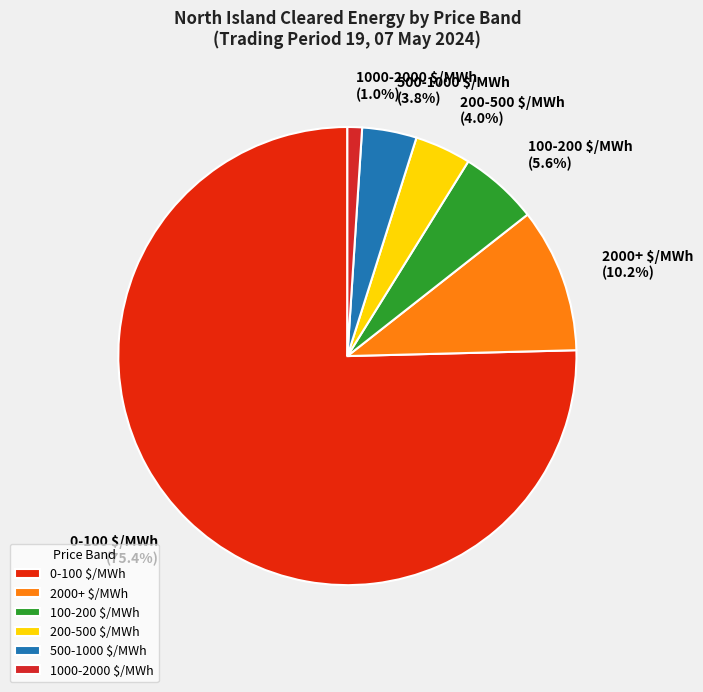

Is there any slice that represents more than half of the pie?

Yes